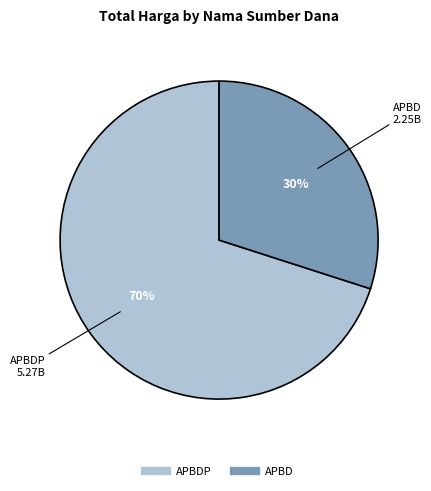

To the nearest percent, what is the difference between the largest and smallest slice percentages?

40%